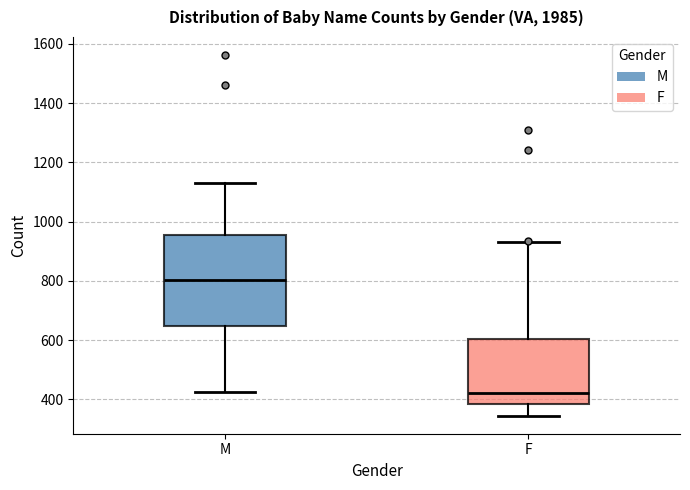

Which box has the highest median line?

M